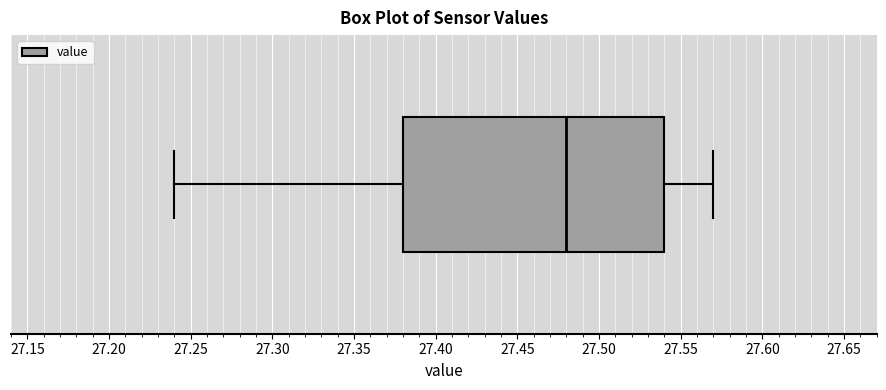

Where is the right edge of the box on the x-axis? The values are not printed on the chart, so give them approximately, as read against the axis.

27.54